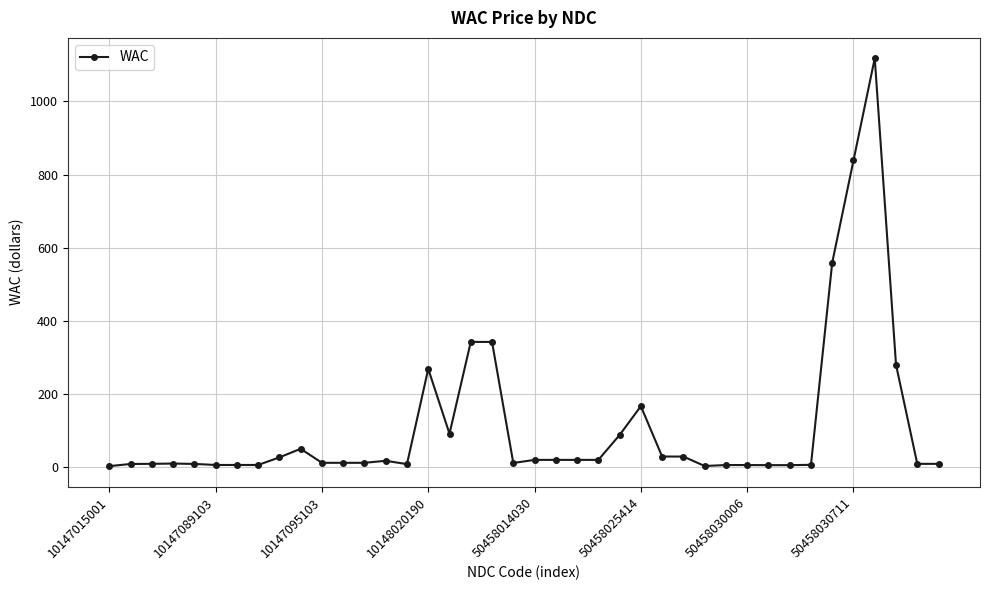

What is the value of the 36th point from the left?

838.6